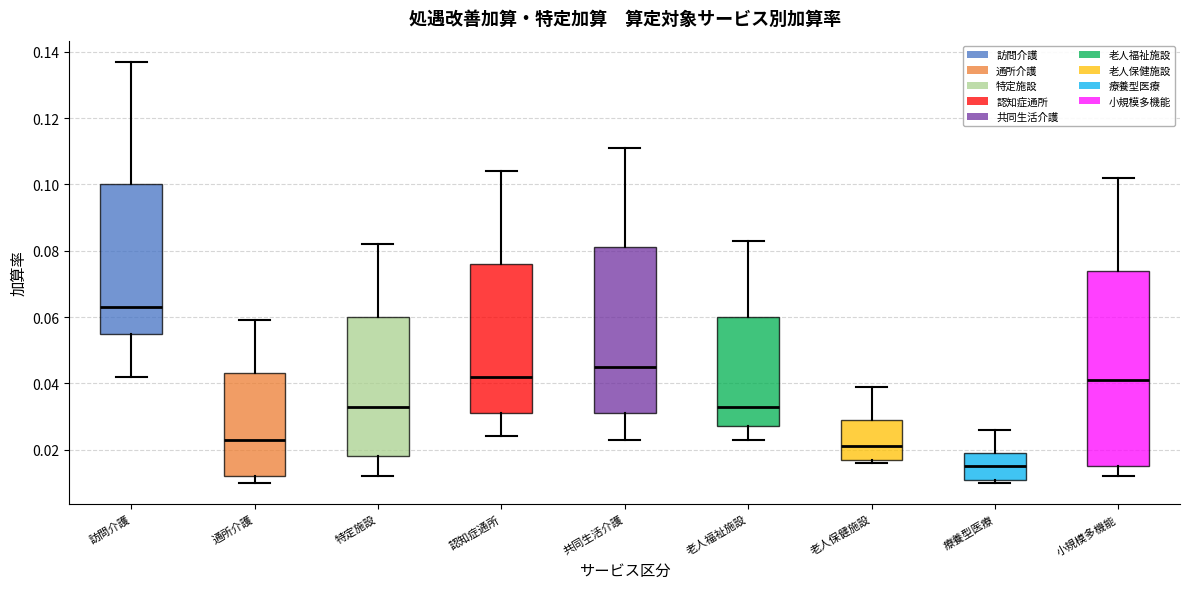

Where does the upper whisker of the box for 通所介護 end on the y-axis? The values are not printed on the chart, so give them approximately, as read against the axis.

0.060